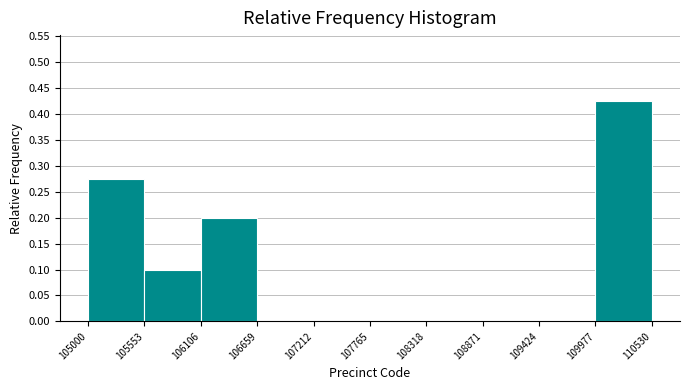

How tall is the bar that spans 106106 to 106659 on the x-axis? The values are not printed on the chart, so give them approximately, as read against the axis.

0.200